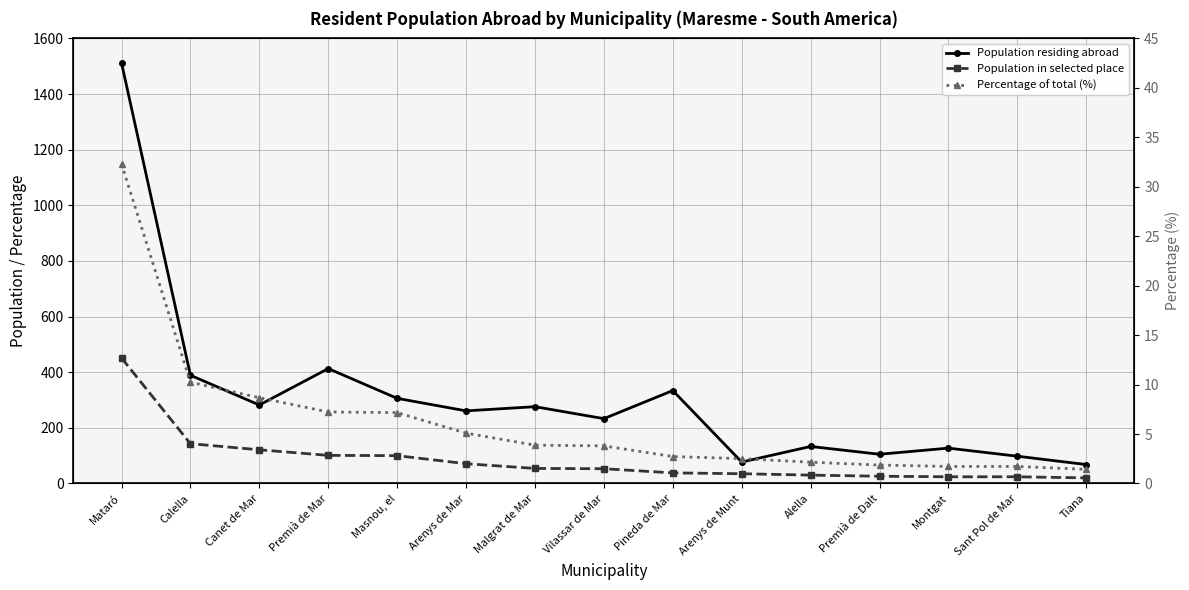

What is the label of the 6th point from the left?

Arenys de Mar